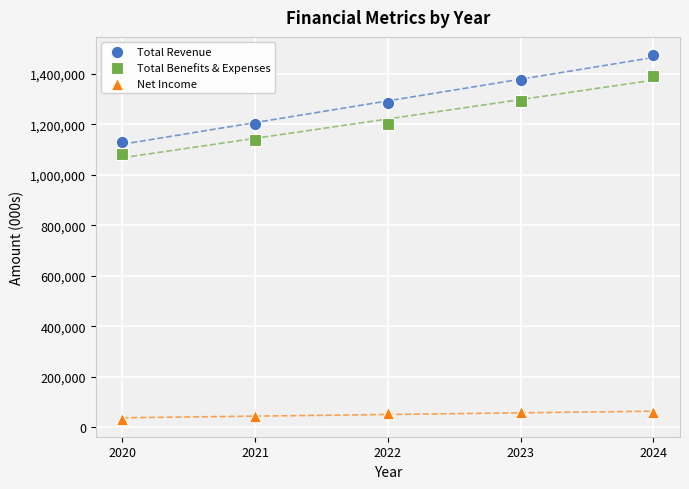

Across all data points, what is the range of X values (max minus min)?

4